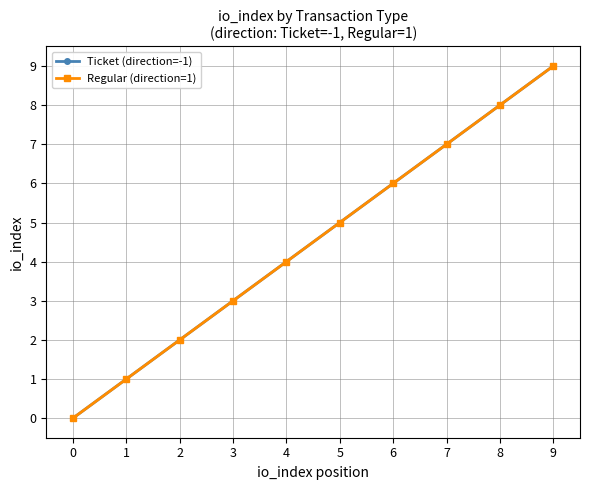

Reading left to right, transcribe all the data shown in this chart.

Ticket (direction=-1): 0=0	1=1	2=2	3=3	4=4	5=5	6=6	7=7	8=8	9=9
Regular (direction=1): 0=0	1=1	2=2	3=3	4=4	5=5	6=6	7=7	8=8	9=9